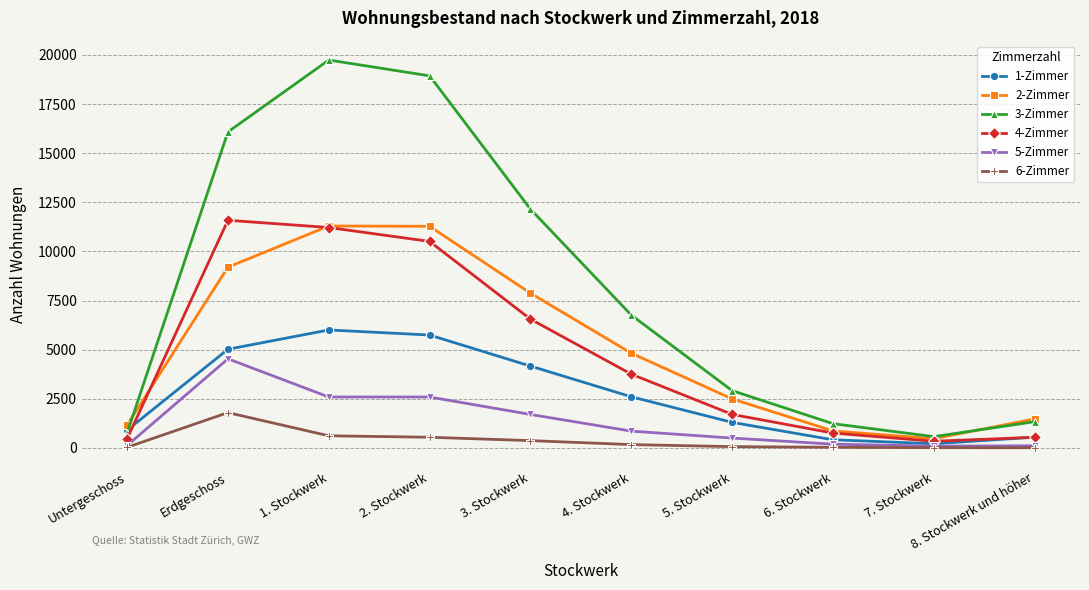

At which category does 1-Zimmer reach its first local valley?

7. Stockwerk